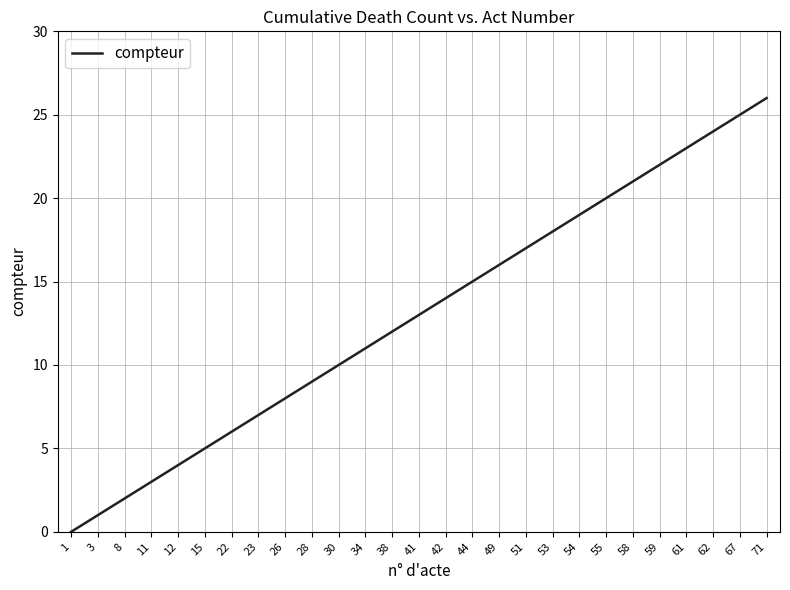

Reading left to right, transcribe all the data shown in this chart.

0	1	2	3	4	5	6	7	8	9	10	11	12	13	14	15	16	17	18	19	20	21	22	23	24	25	26